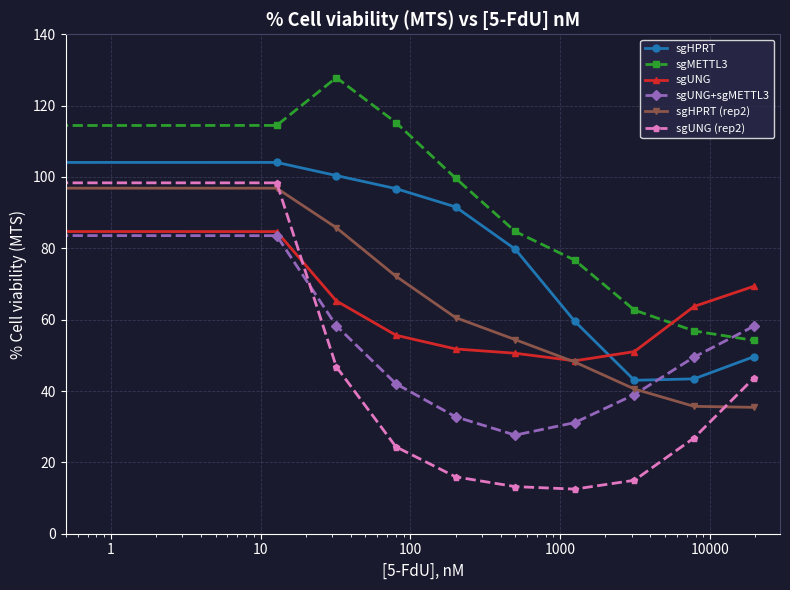

Is this an area chart (filled region under the line)?

No